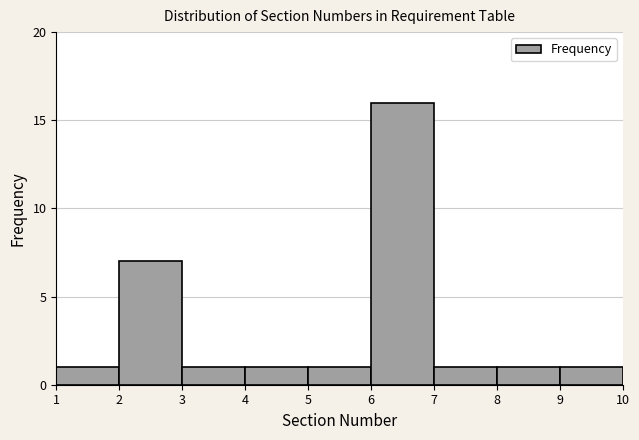

Reading left to right, transcribe this chart: for each bar, give the range it covers on the x-axis and its height. The values are not printed on the chart, so give them approximately, as read against the axis.

1 to 2: 1
2 to 3: 7
3 to 4: 1
4 to 5: 1
5 to 6: 1
6 to 7: 16
7 to 8: 1
8 to 9: 1
9 to 10: 1